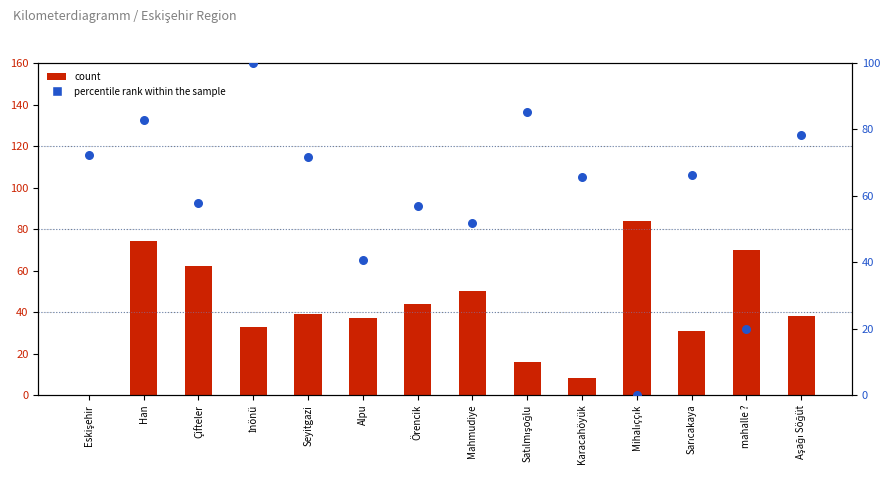

Is the value of percentile rank within the sample at Sarıcakaya greater than the value of count at Aşağı Söğüt?

Yes